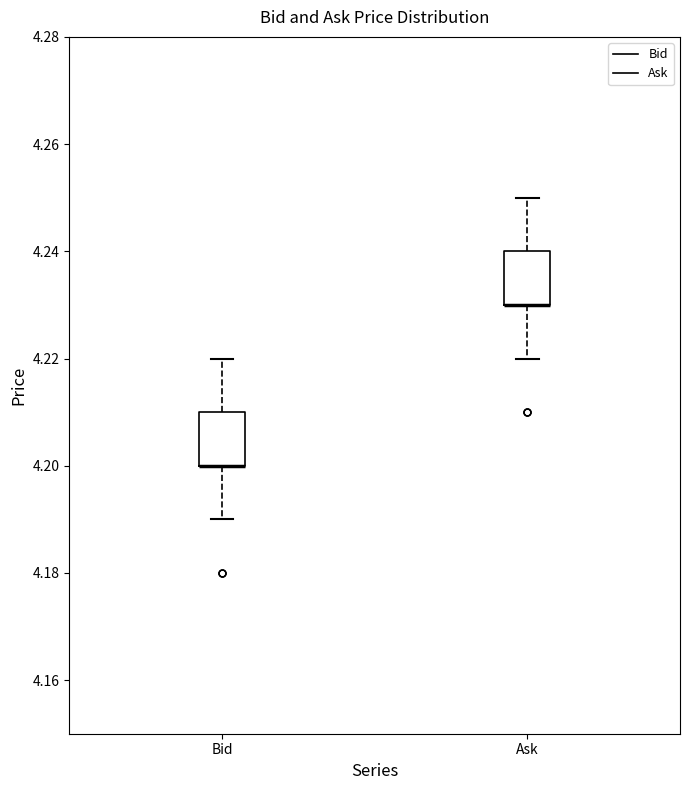

Reading left to right, read every box against the y-axis: the position of its median line, the range the box covers, and the ends of its whiskers. The values are not printed on the chart, so give them approximately, as read against the axis.

Bid: median 4.20 (drawn on the box's lower edge), box 4.20 to 4.21, whiskers 4.19 to 4.22
Ask: median 4.23 (drawn on the box's lower edge), box 4.23 to 4.24, whiskers 4.22 to 4.25